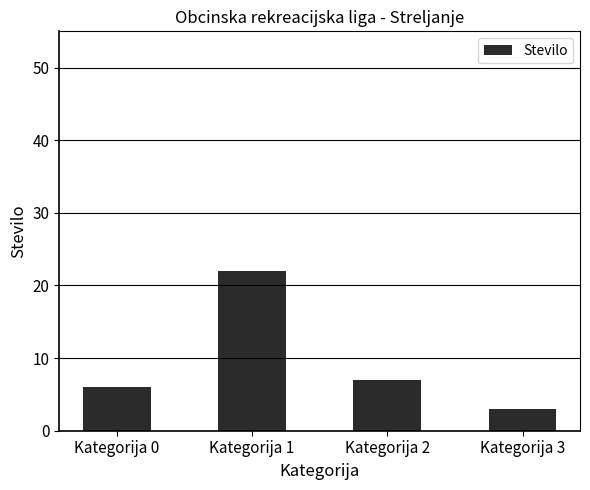

How many values are below 7?

2